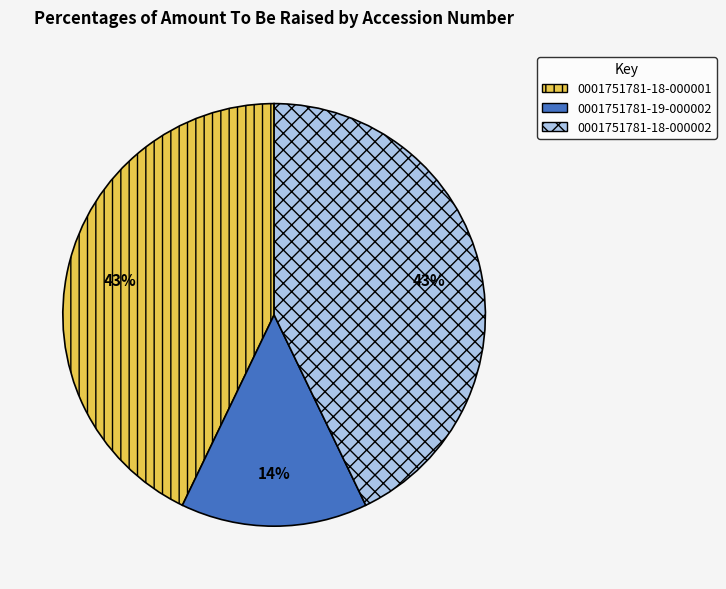

Which category has the smallest portion of the pie?

0001751781-19-000002